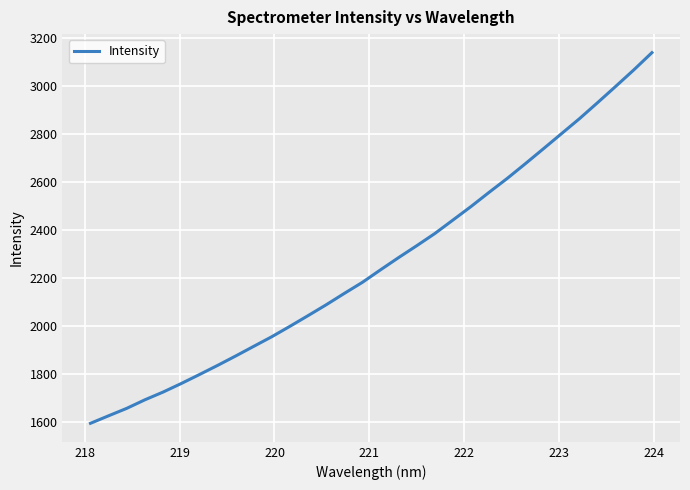

What is the smallest value displayed?

1595.9